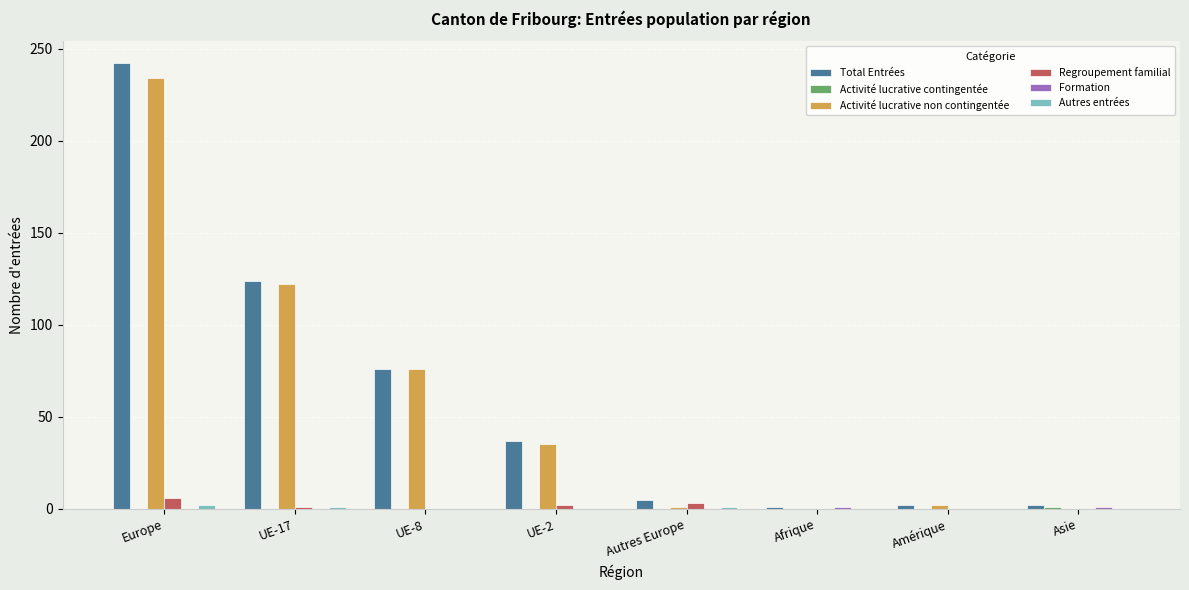

The Total Entrées series shows 242 at Europe. True or false?

True